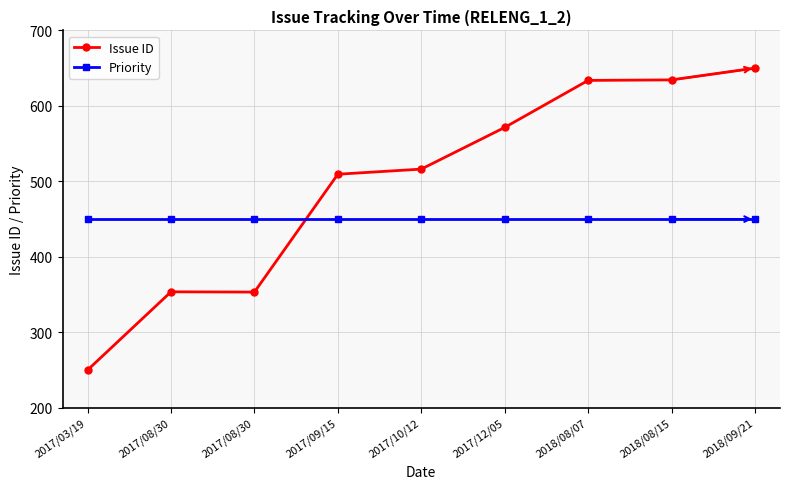

Reading left to right, extract all data points from this chart.

Issue ID: 250.0	353.6	353.3	509.4	516.2	571.4	633.7	634.4	650.0
Priority: 450.0	450.0	450.0	450.0	450.0	450.0	450.0	450.0	450.0